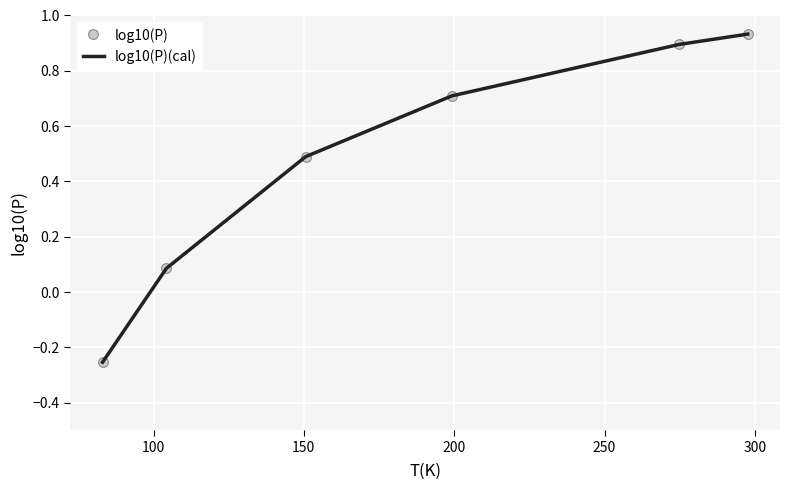

How many values in the log10(P) series exceed 0?

5